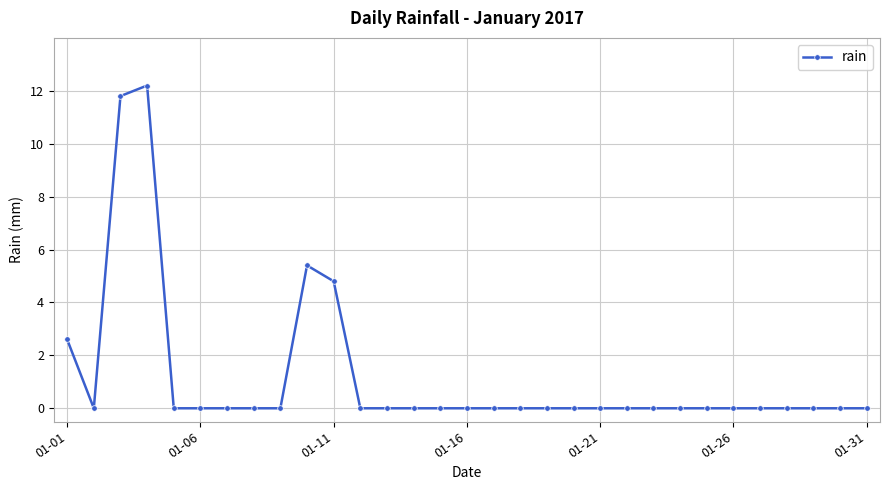

Reading right to left, what are all the values shown in this chart?

0.0	0.0	0.0	0.0	0.0	0.0	0.0	0.0	0.0	0.0	0.0	0.0	0.0	0.0	0.0	0.0	0.0	0.0	0.0	0.0	4.8	5.4	0.0	0.0	0.0	0.0	0.0	12.2	11.8	0.0	2.6